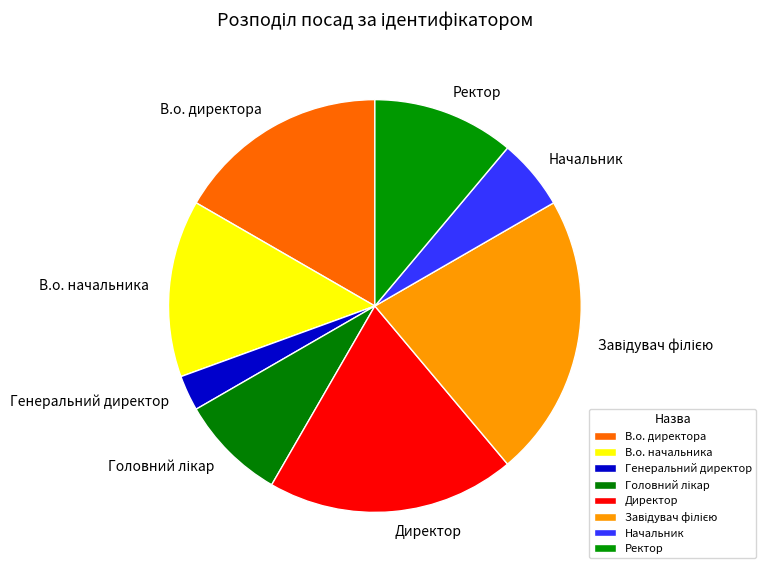

What is the ratio of the value at В.о. начальника to the value at Генеральний директор?

5.0